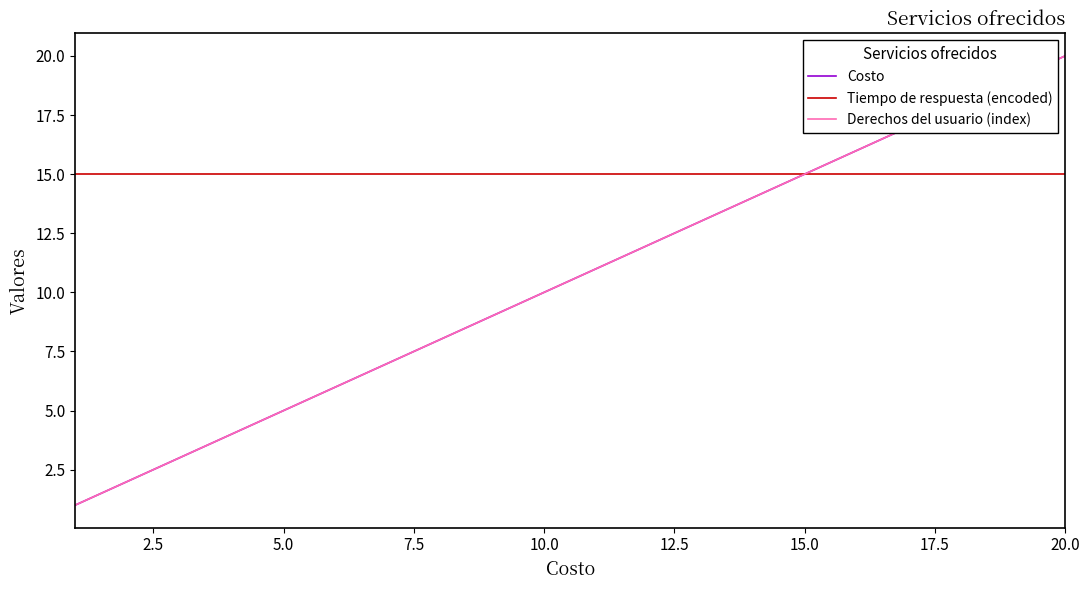

Is this an area chart (filled region under the line)?

No